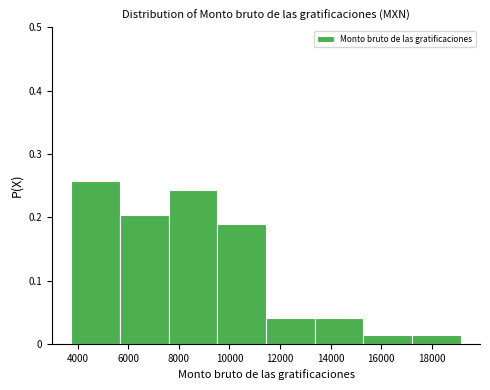

Which range on the x-axis has the tallest bar?

3800 to 5600